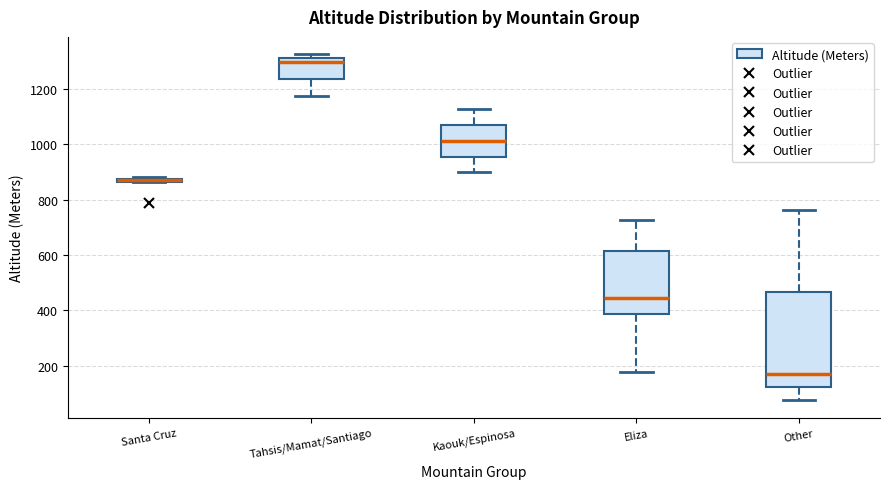

Comparing the boxes themselves (not the whiskers), which one is the tallest?

Other